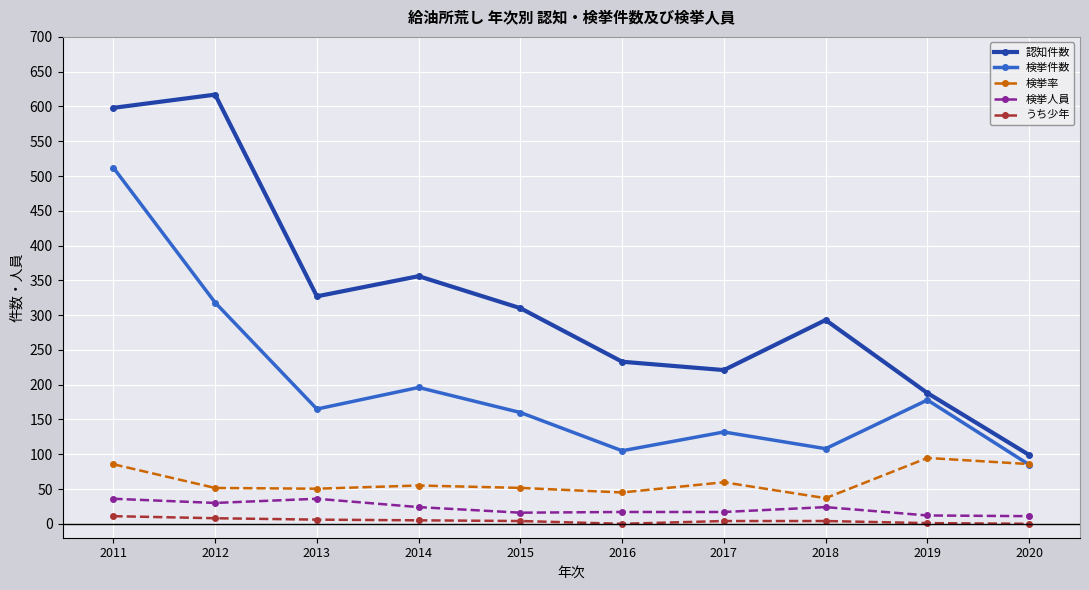

What is the sum of the 検挙率 values at 2015 and 2013?

102.1